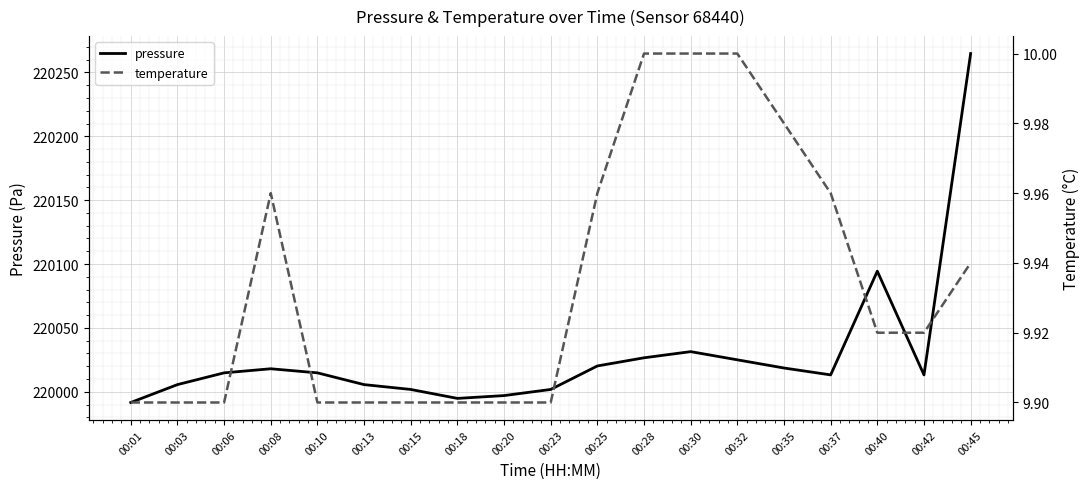

Rank the series by their average value, from highest to lowest.

pressure, temperature